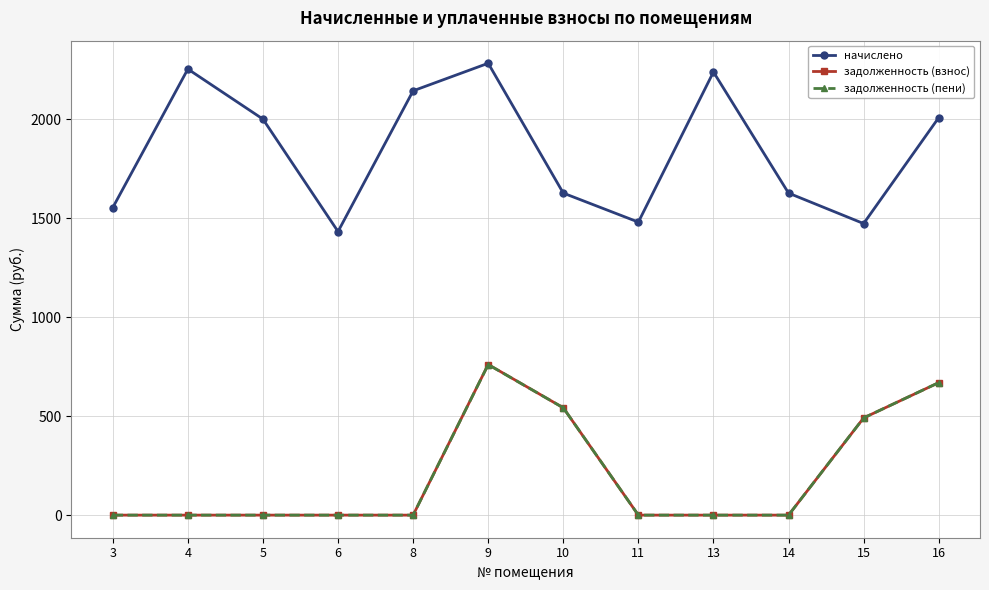

The задолженность (пени) series shows 0.0 at 13. True or false?

True